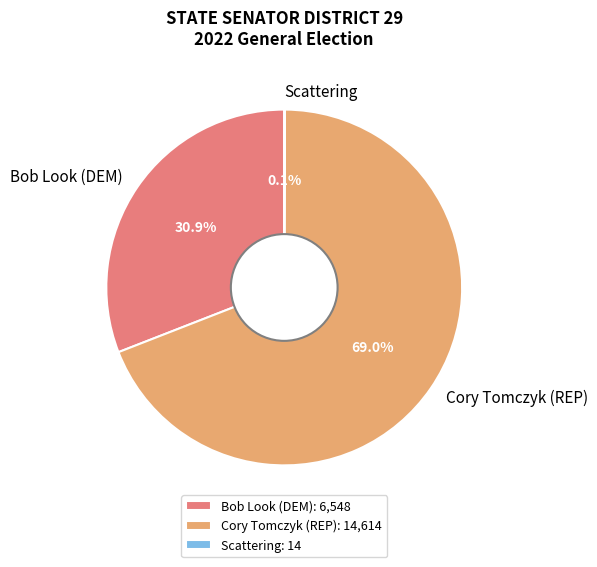

What is the ratio of the value at Cory Tomczyk (REP) to the value at Bob Look (DEM)?

2.2